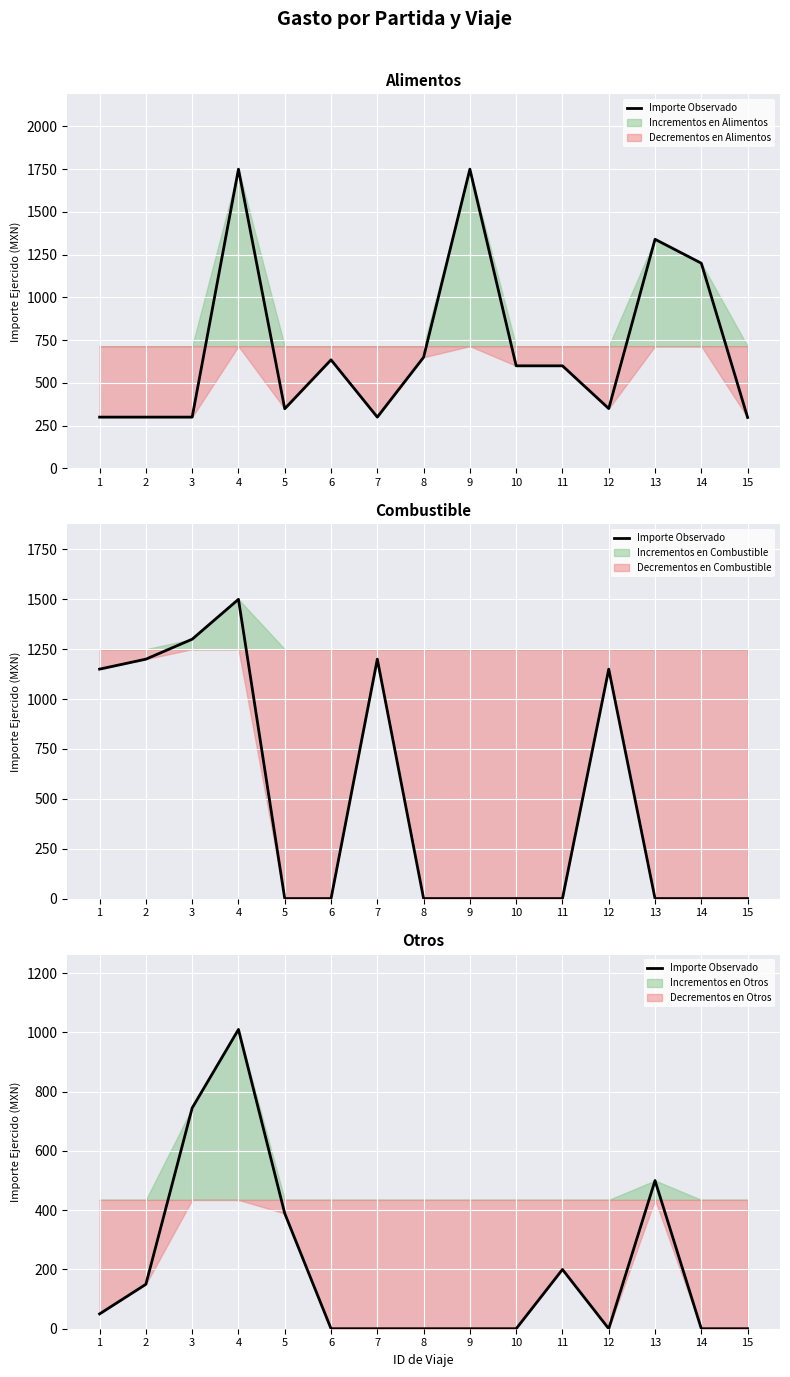

List the labels in order of value, smallest first.

6, 7, 8, 9, 10, 12, 14, 15, 1, 2, 11, 5, 13, 3, 4